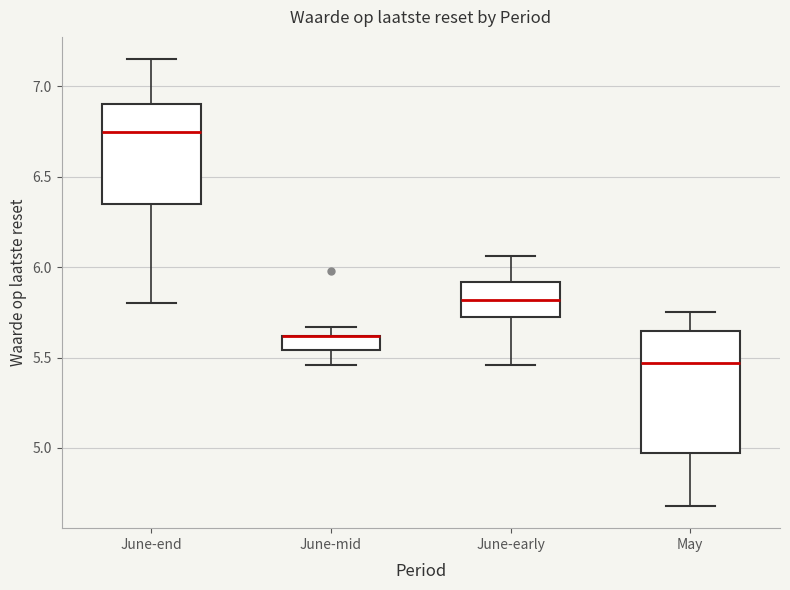

Comparing the boxes themselves (not the whiskers), which one is the tallest?

May